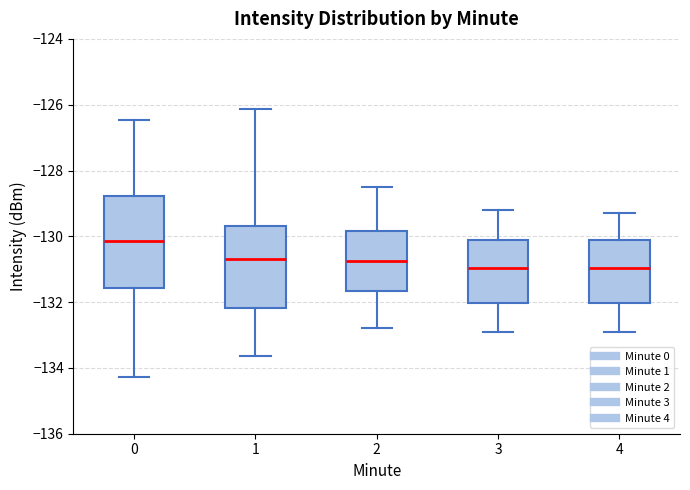

Reading left to right, transcribe this box plot: for each box, give where its median line is, the range the box spans, and where its two whiskers end, as read against the y-axis. The values are not printed on the chart, so give them approximately, as read against the axis.

0: median -130.2, box -131.6 to -128.8, whiskers -134.2 to -126.4
1: median -130.6, box -132.2 to -129.6, whiskers -133.6 to -126.2
2: median -130.8, box -131.6 to -129.8, whiskers -132.8 to -128.4
3: median -131.0, box -132.0 to -130.2, whiskers -132.8 to -129.2
4: median -131.0, box -132.0 to -130.2, whiskers -132.8 to -129.2